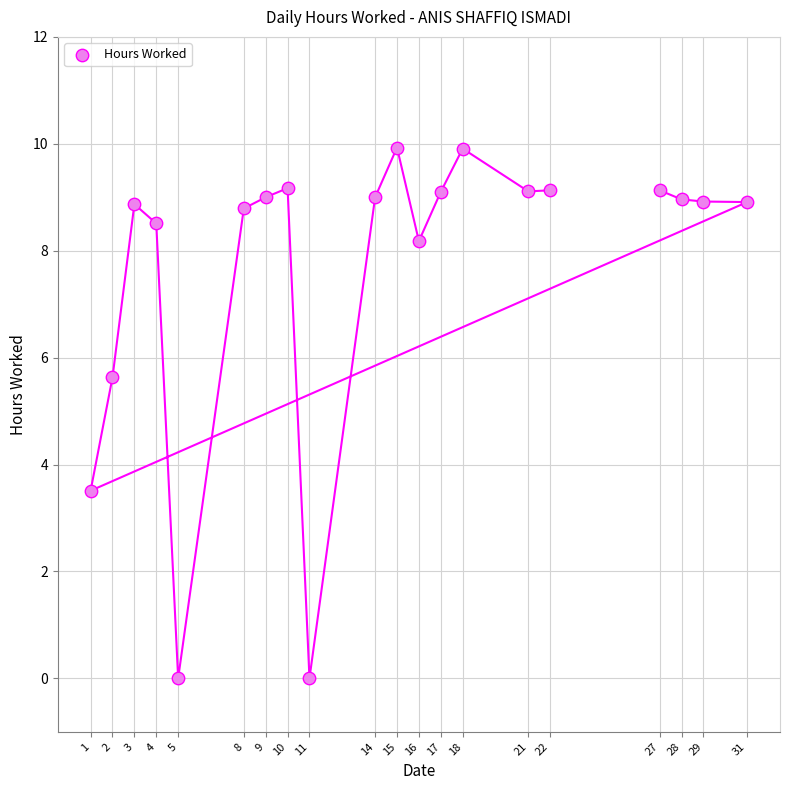

What is the range of X values (max minus min)?

30.0